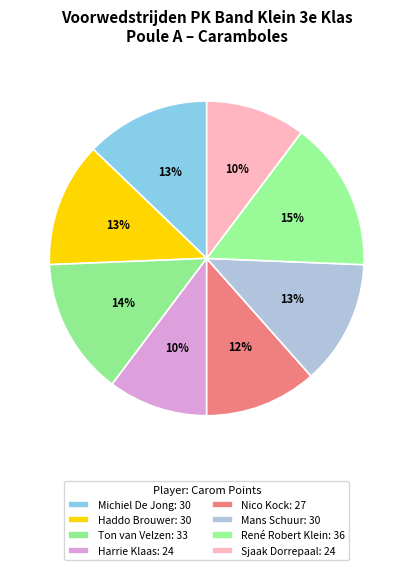

To the nearest percent, what is the difference between the largest and smallest slice percentages?

5%